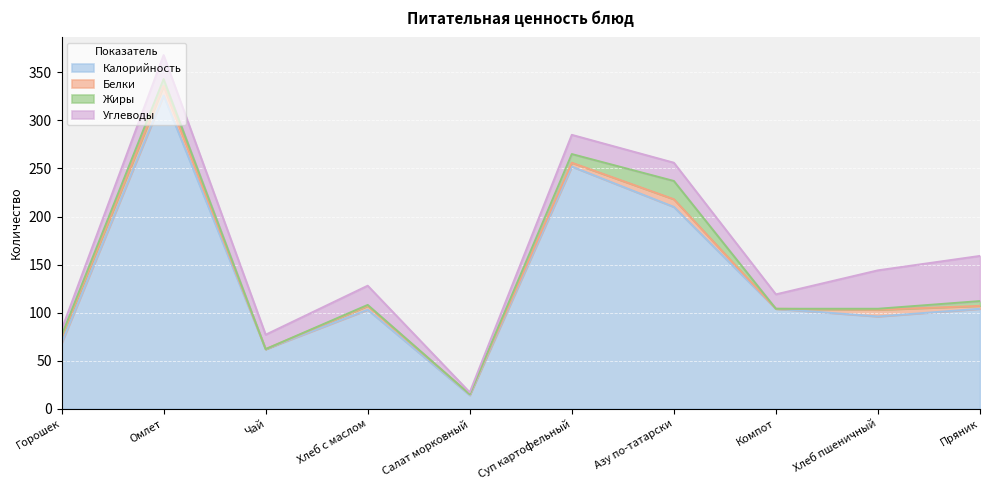

Which series has the largest total across all categories?

Калорийность